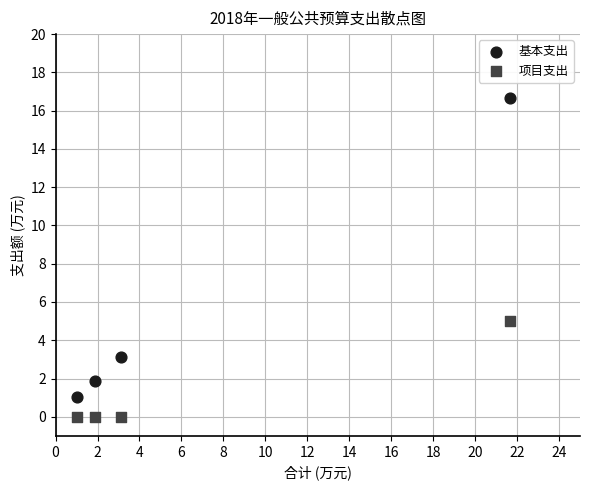

Which series reaches the maximum Y coordinate?

基本支出